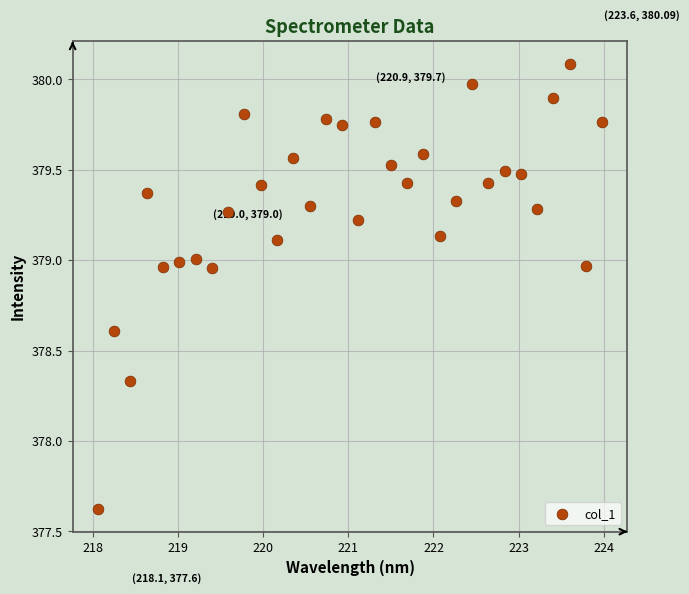

What is the range of X values (max minus min)?

5.9